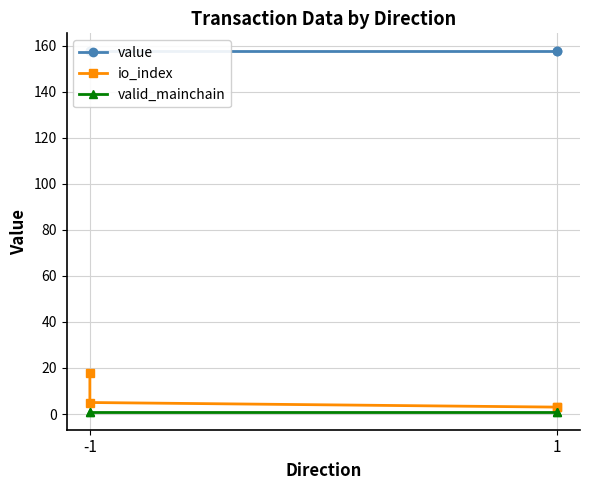

The value of valid_mainchain at -1 is 1.0. True or false?

True